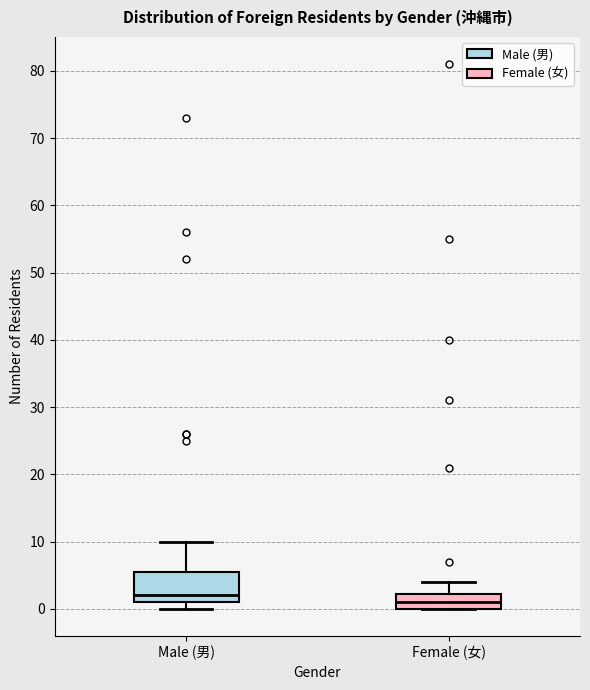

Which box's median line is the highest?

Male (男)